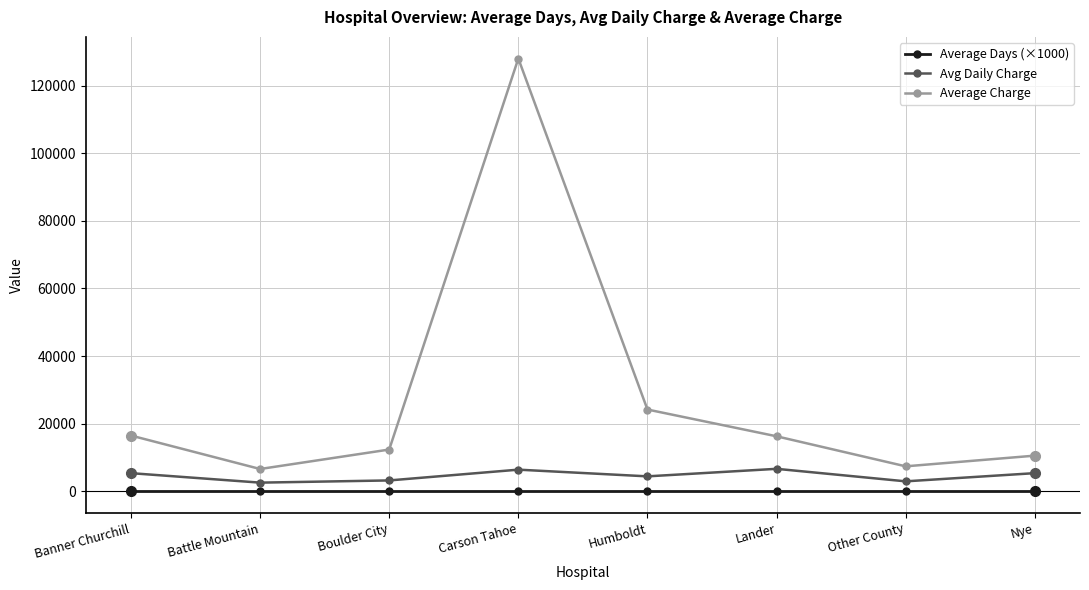

What is the label of the 6th point from the right?

Boulder City